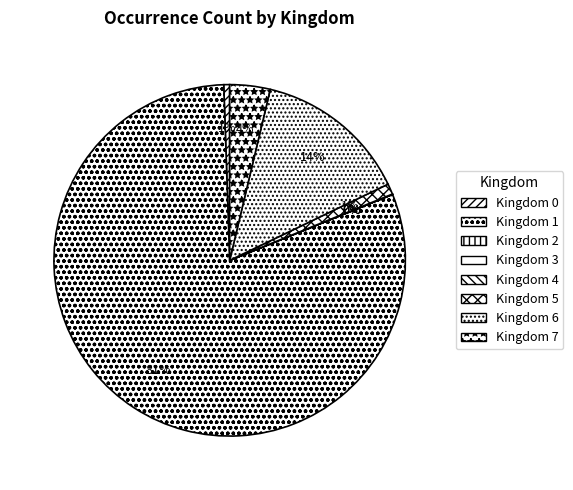

Which category has the biggest portion of the pie?

1